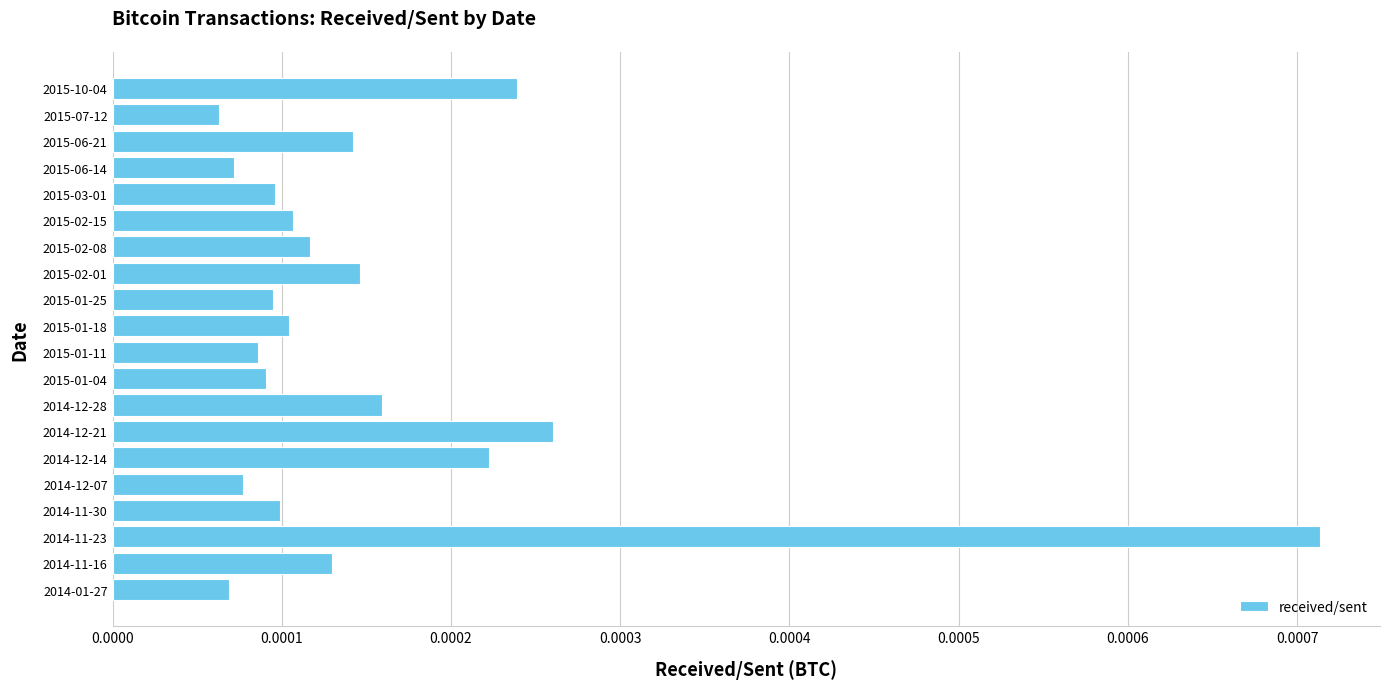

How many series are shown in this chart?

1